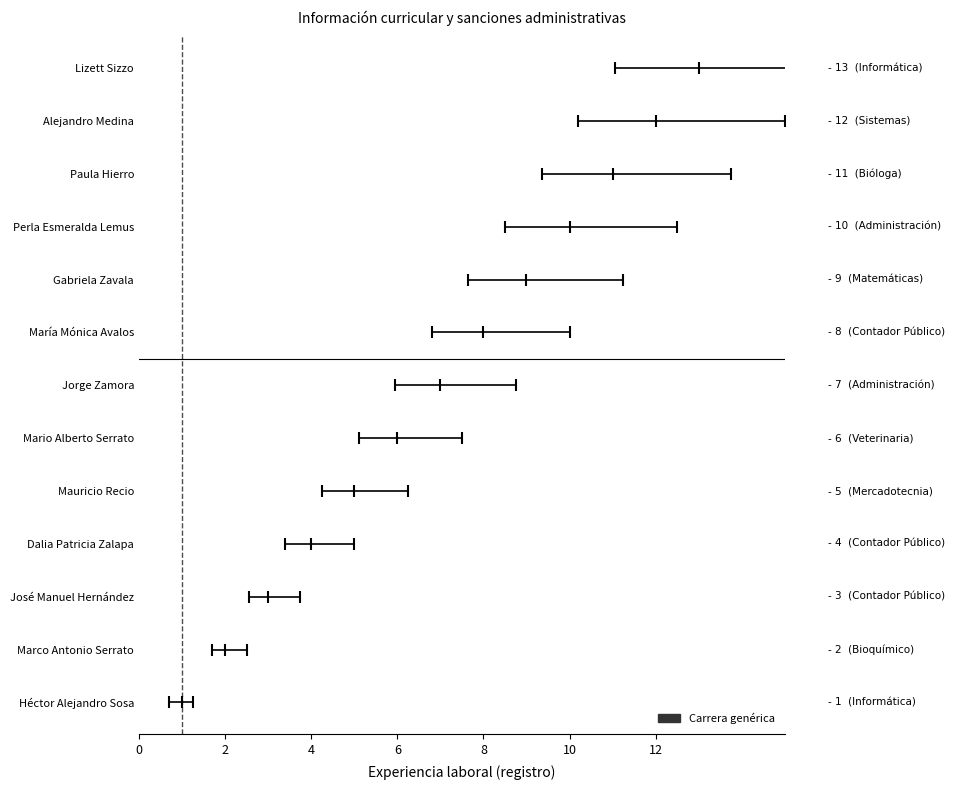

What is the difference between the maximum and minimum values?

12